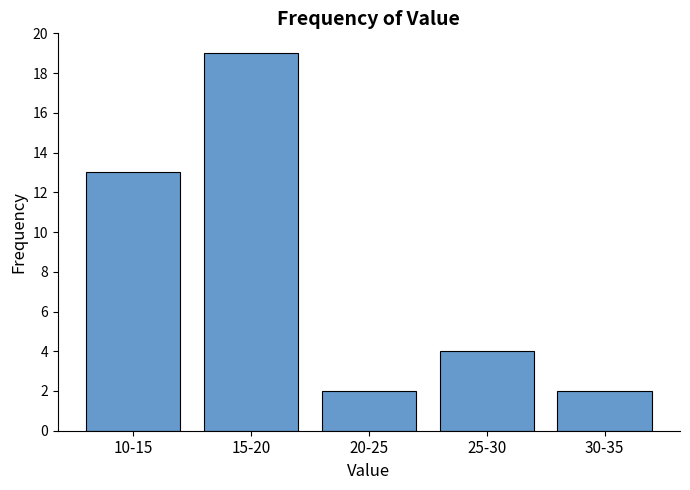

Reading right to left, list all the values displayed in this chart.

2	4	2	19	13